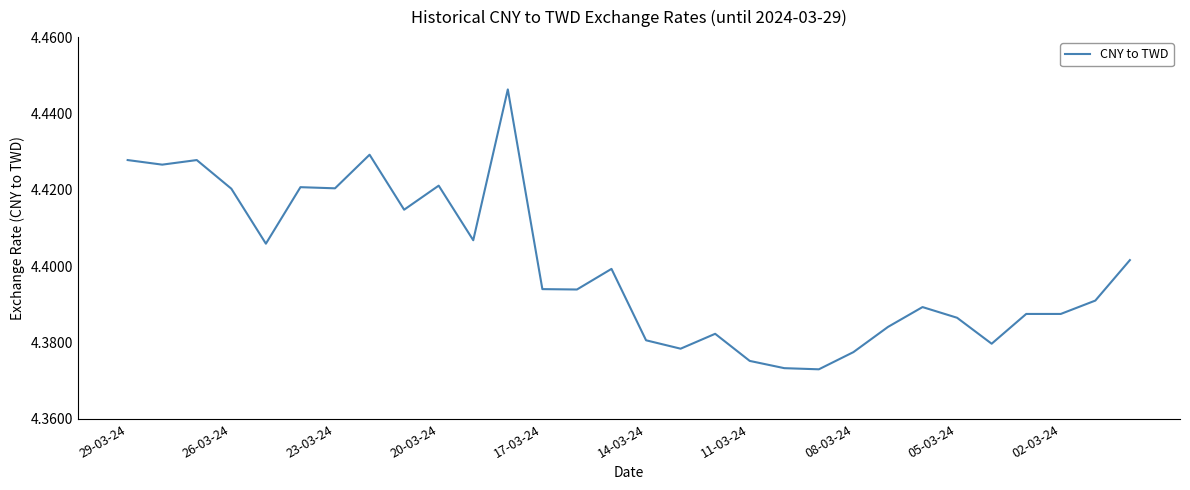

How many categories are shown in the chart?

30